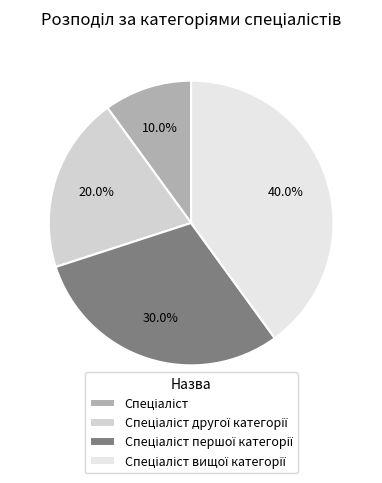

Count the number of slices in the pie.

4